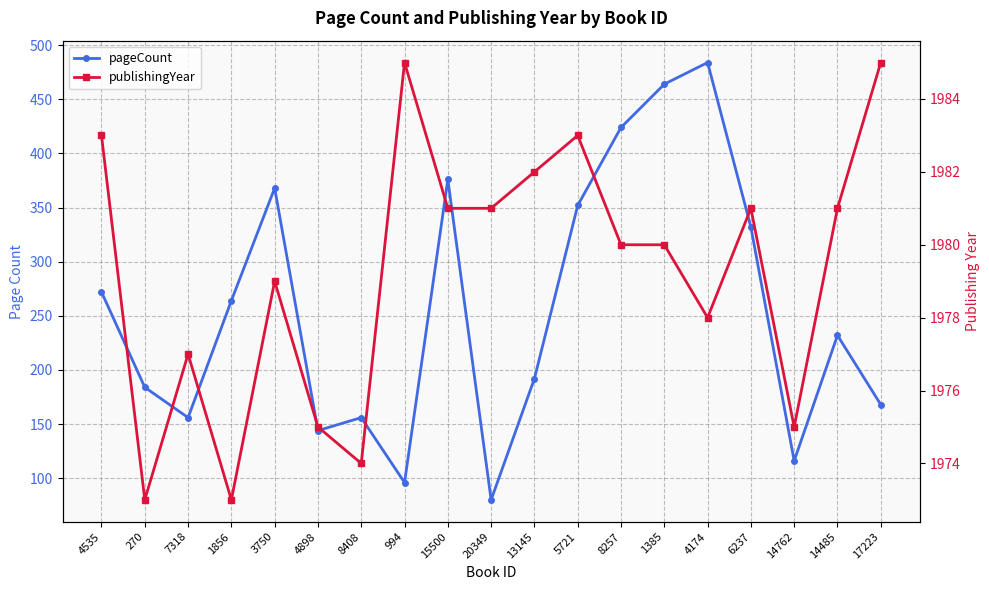

How many values in the publishingYear series are below 1980?

8